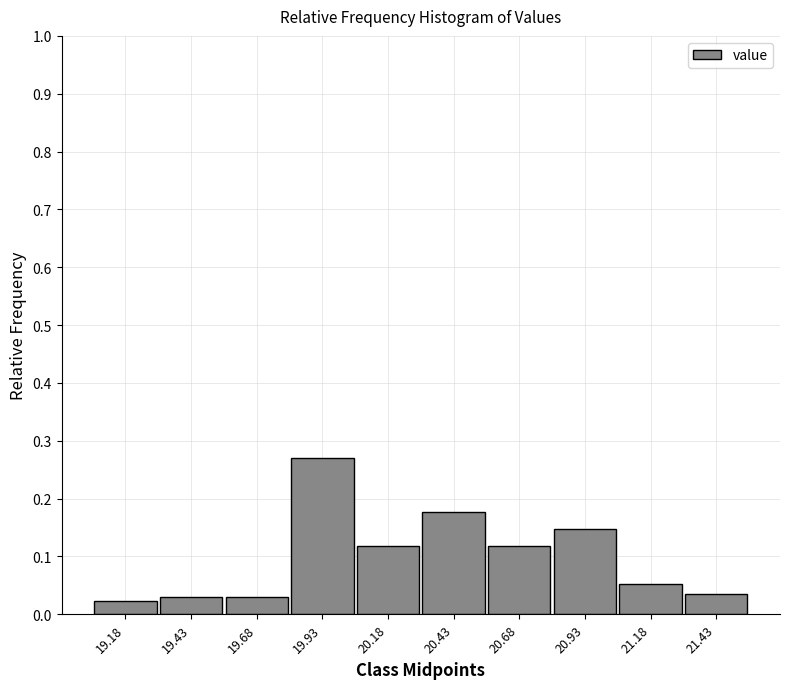

Reading left to right, list every bar in this chart as the range it spans on the x-axis followed by its height. The values are not printed on the chart, so give them approximately, as read against the axis.

19.05 to 19.30: 0.02
19.30 to 19.55: 0.03
19.55 to 19.80: 0.03
19.80 to 20.05: 0.27
20.05 to 20.30: 0.12
20.30 to 20.55: 0.18
20.55 to 20.80: 0.12
20.80 to 21.05: 0.15
21.05 to 21.30: 0.05
21.30 to 21.55: 0.04